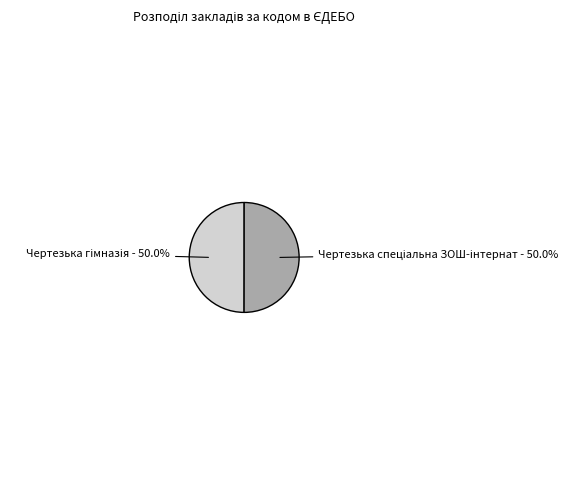

To the nearest percent, what portion does Чертезька гімназія represent?

50%